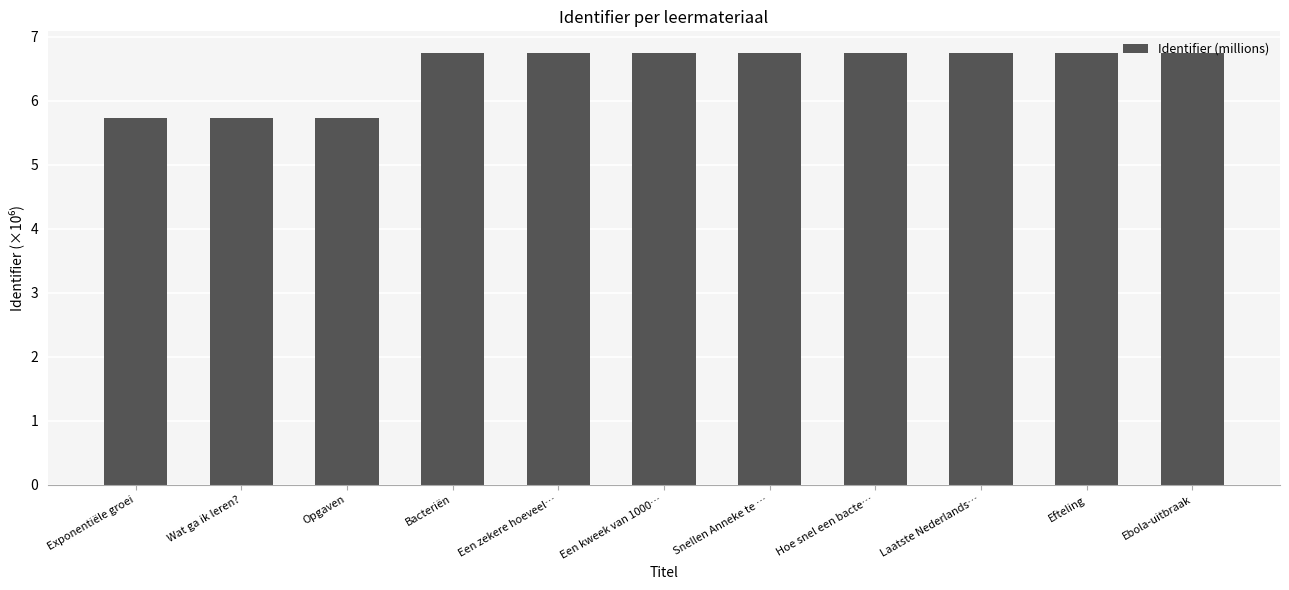

Reading left to right, list all the values displayed in this chart.

Exponentiële groei=5.7	Wat ga ik leren?=5.7	Opgaven=5.7	Bacteriën=6.7	Een zekere hoeveel…=6.7	Een kweek van 1000…=6.7	Snellen Anneke te …=6.7	Hoe snel een bacte…=6.7	Laatste Nederlands…=6.7	Efteling=6.7	Ebola-uitbraak=6.7